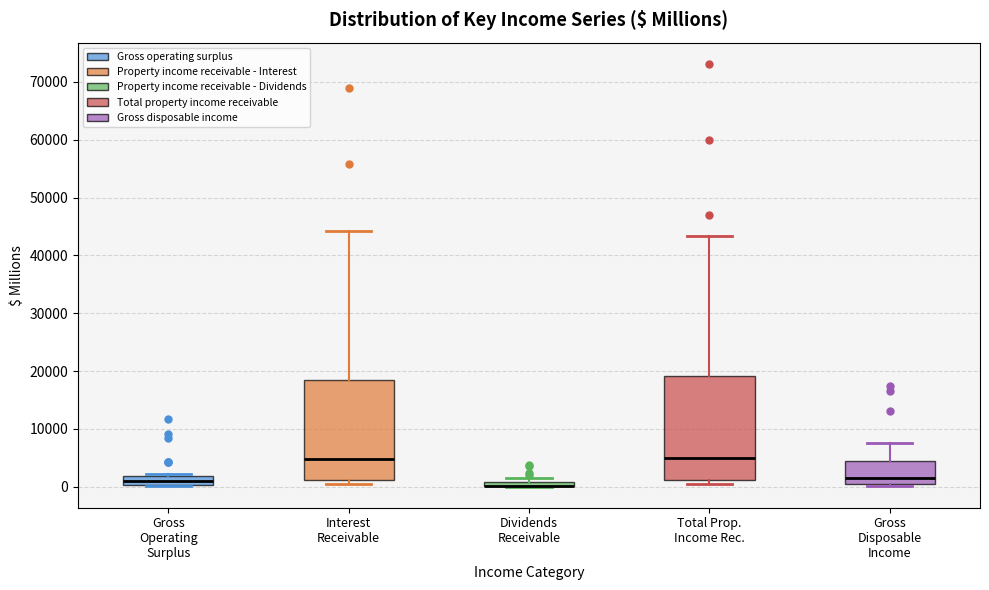

Where is the upper edge of the box for Gross Operating Surplus on the y-axis? The values are not printed on the chart, so give them approximately, as read against the axis.

2000